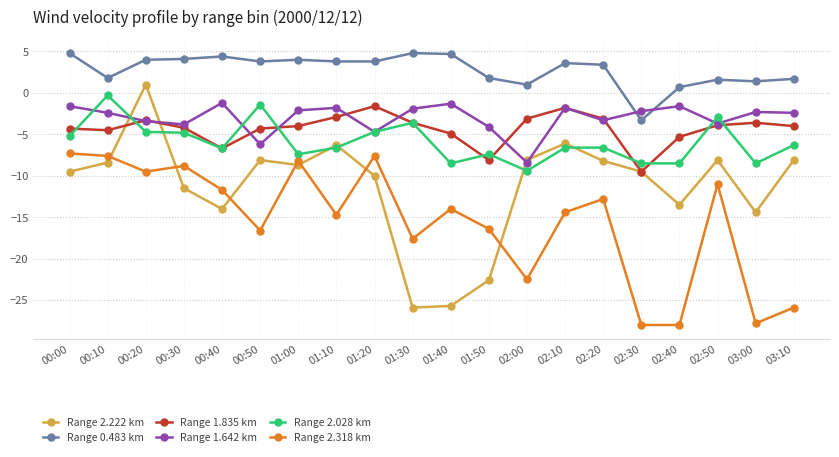

True or false: Range 2.028 km has a value of -3.7 at 03:10.

False